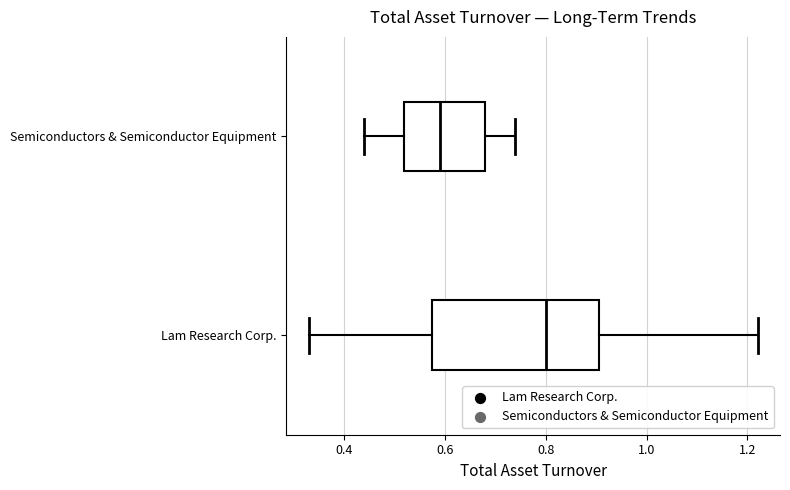

Reading bottom to top, transcribe this box plot: for each box, give where its median line is, the range the box spans, and where its two whiskers end, as read against the x-axis. The values are not printed on the chart, so give them approximately, as read against the axis.

Lam Research Corp.: median 0.80, box 0.58 to 0.90, whiskers 0.34 to 1.22
Semiconductors & Semiconductor Equipment: median 0.60, box 0.52 to 0.68, whiskers 0.44 to 0.74